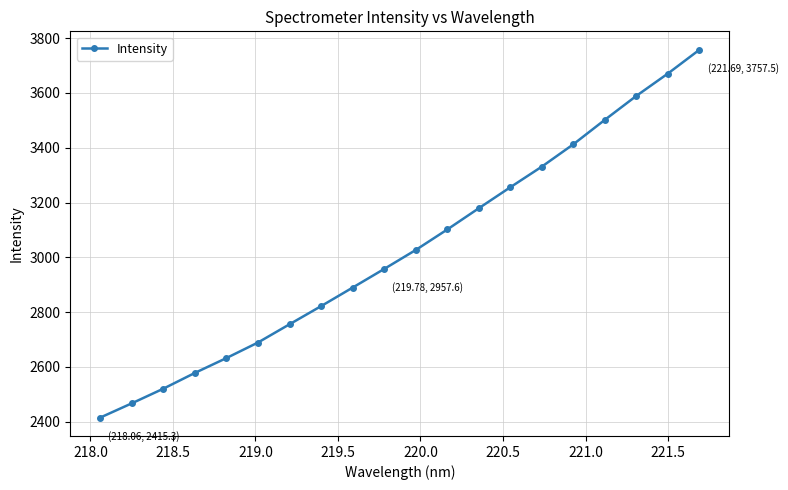

What is the greatest value displayed?

3757.5